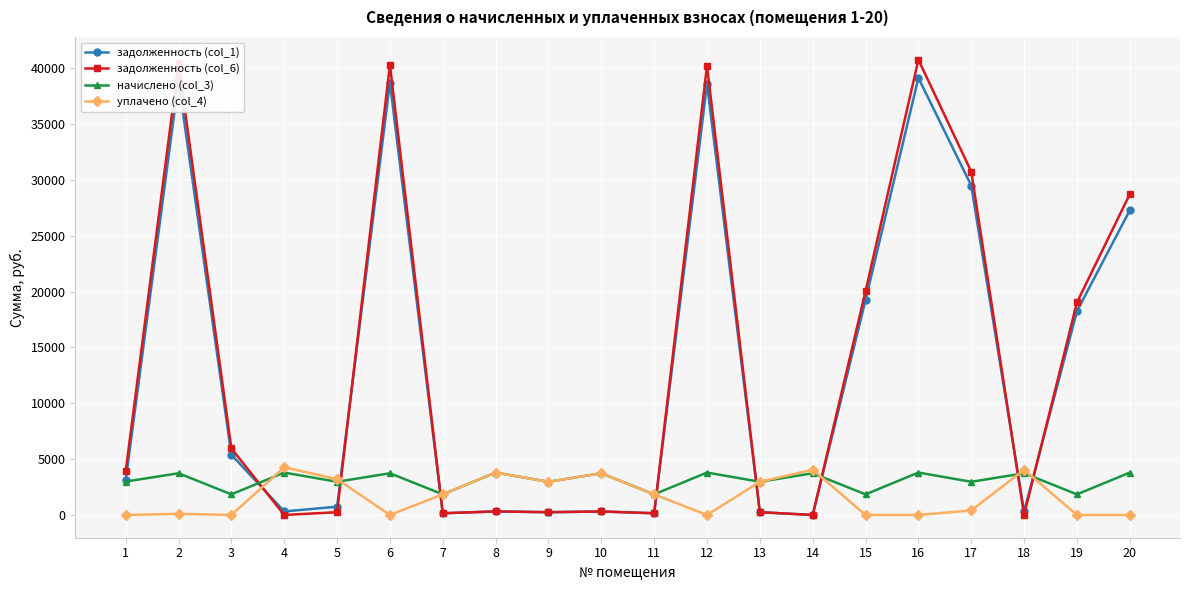

How many categories are shown in the chart?

20